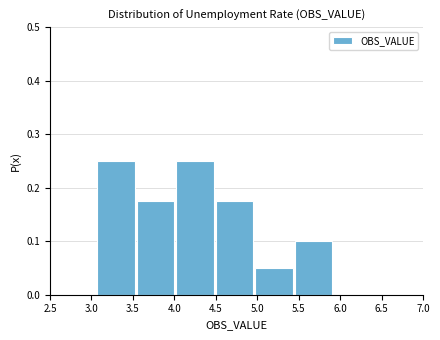

How tall is the bar that spans 4.00 to 4.50 on the x-axis? Neither the bar edges nor the heights are printed on the chart, so give them approximately, as read against the axes.

0.25